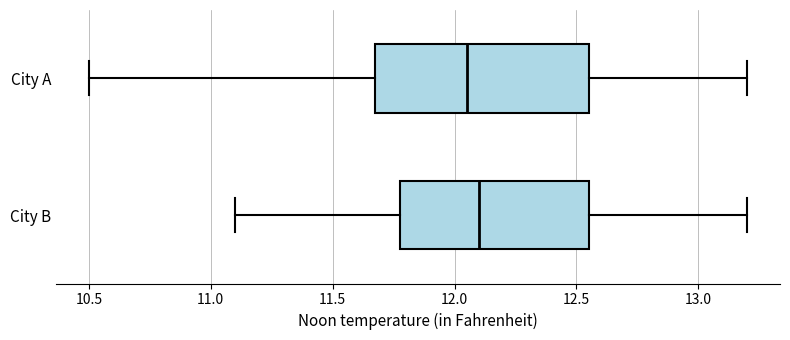

Comparing the boxes themselves (not the whiskers), which one is the widest?

City A